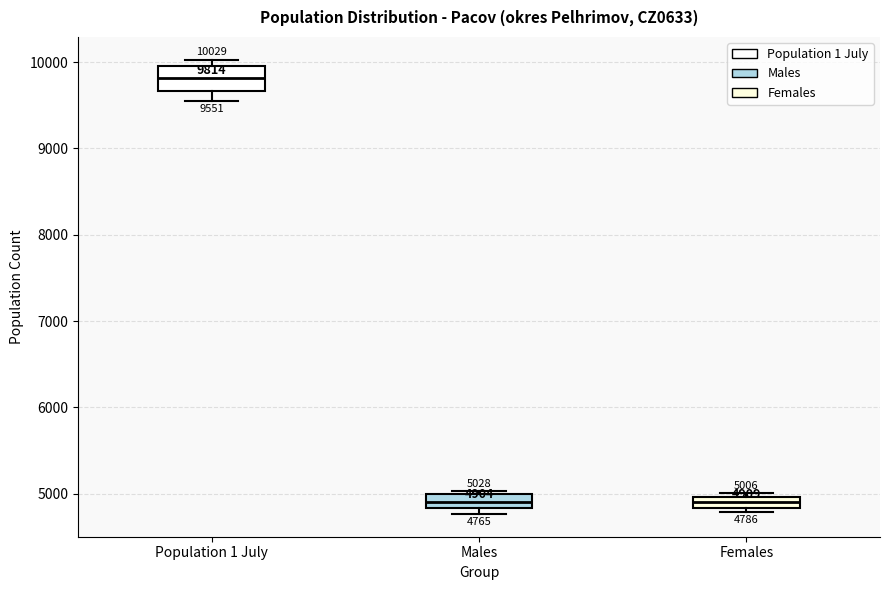

Which box is the tallest, from its lower edge to its upper edge?

Population 1 July